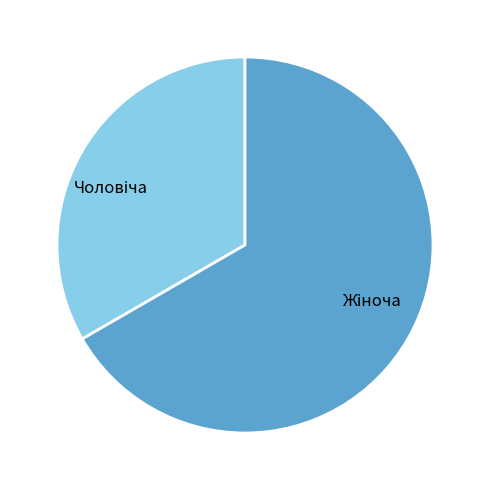

Does any single category account for the majority?

Yes